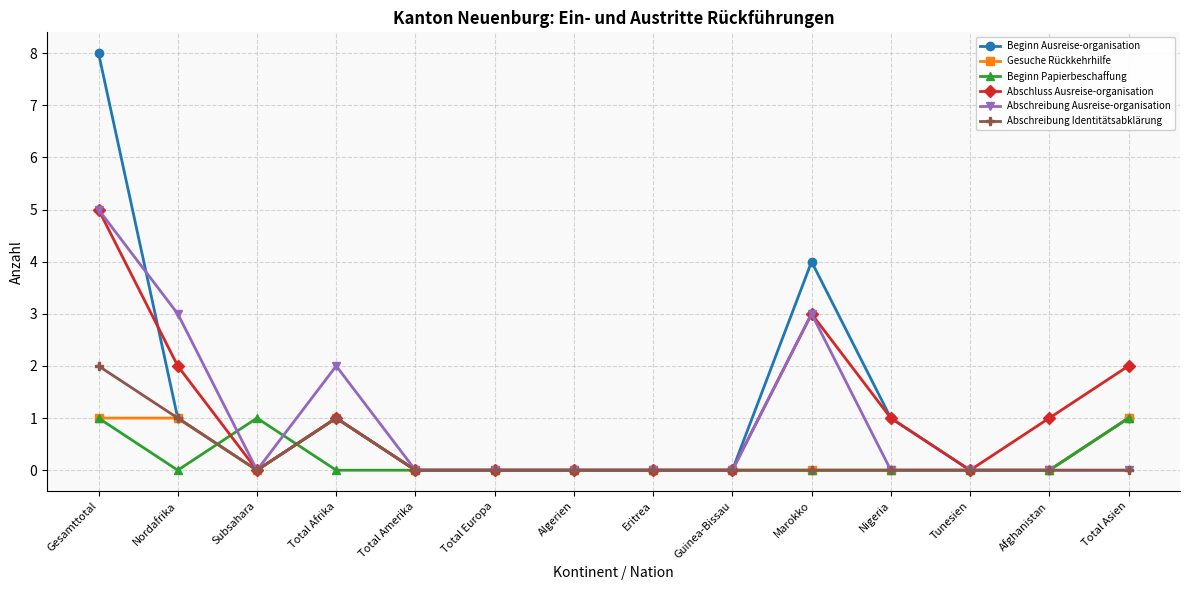

Which series has the largest range (max minus min)?

Beginn Ausreise-organisation